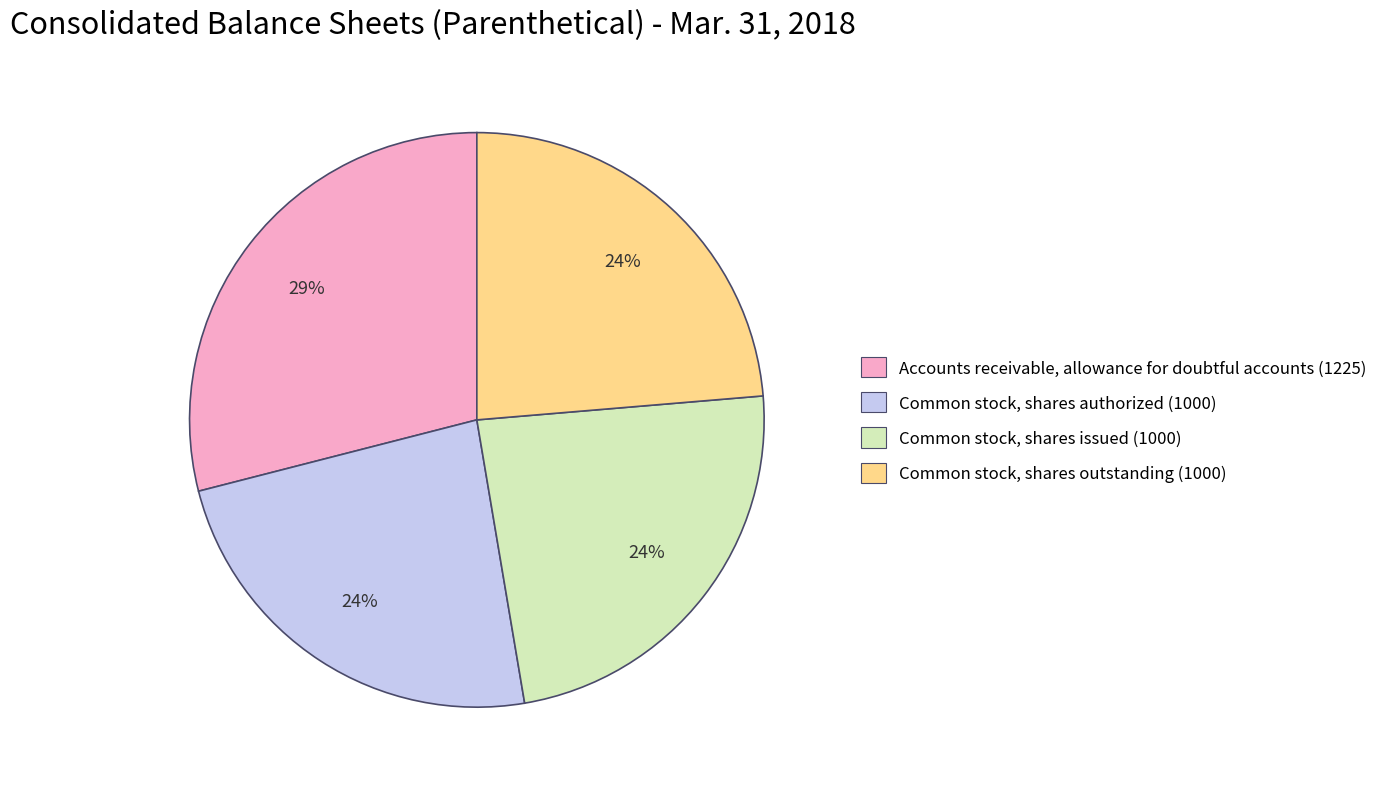

Count the number of slices in the pie.

4